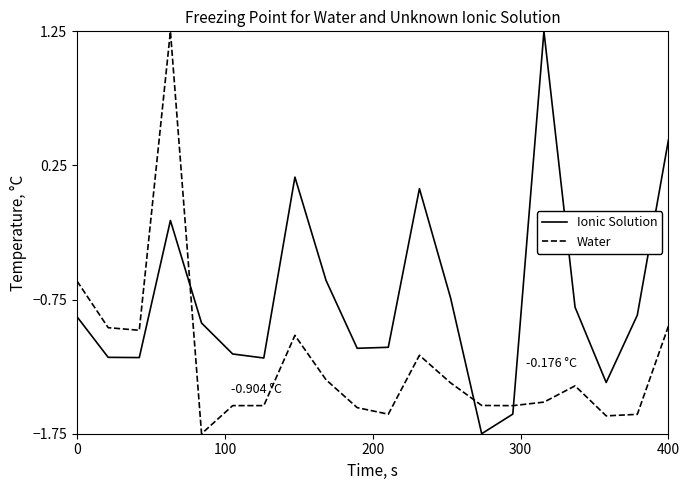

Which series ends up on top after the final intersection of Water and Ionic Solution?

Ionic Solution